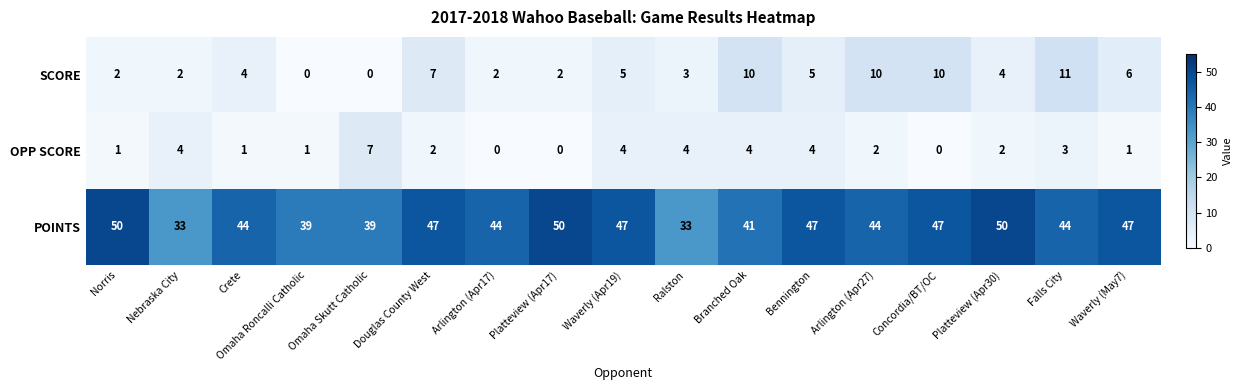

How many values in the POINTS series are below 44?

5